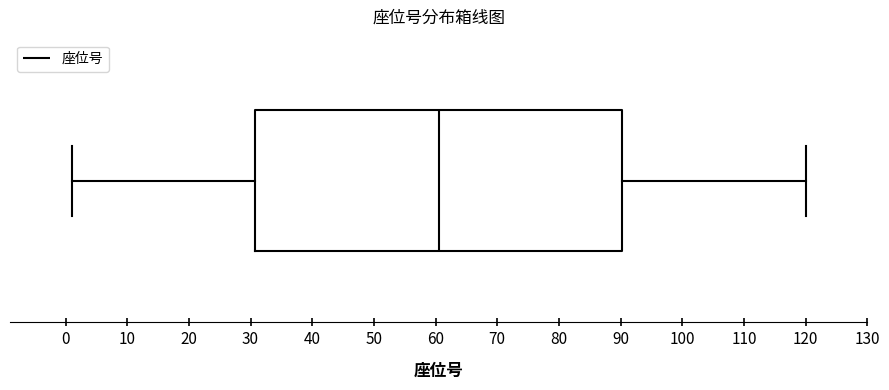

Where is the right edge of the box on the x-axis? The values are not printed on the chart, so give them approximately, as read against the axis.

90